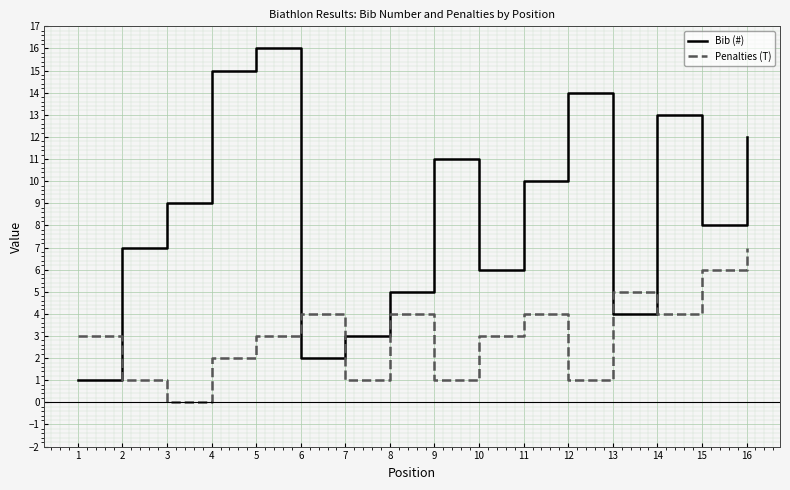

Where do Penalties (T) and Bib (#) first cross each other?

1 and 2